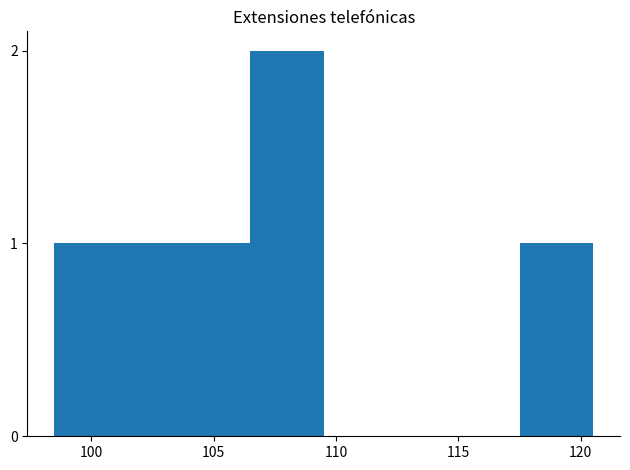

What is the minimum value shown in the chart?

1